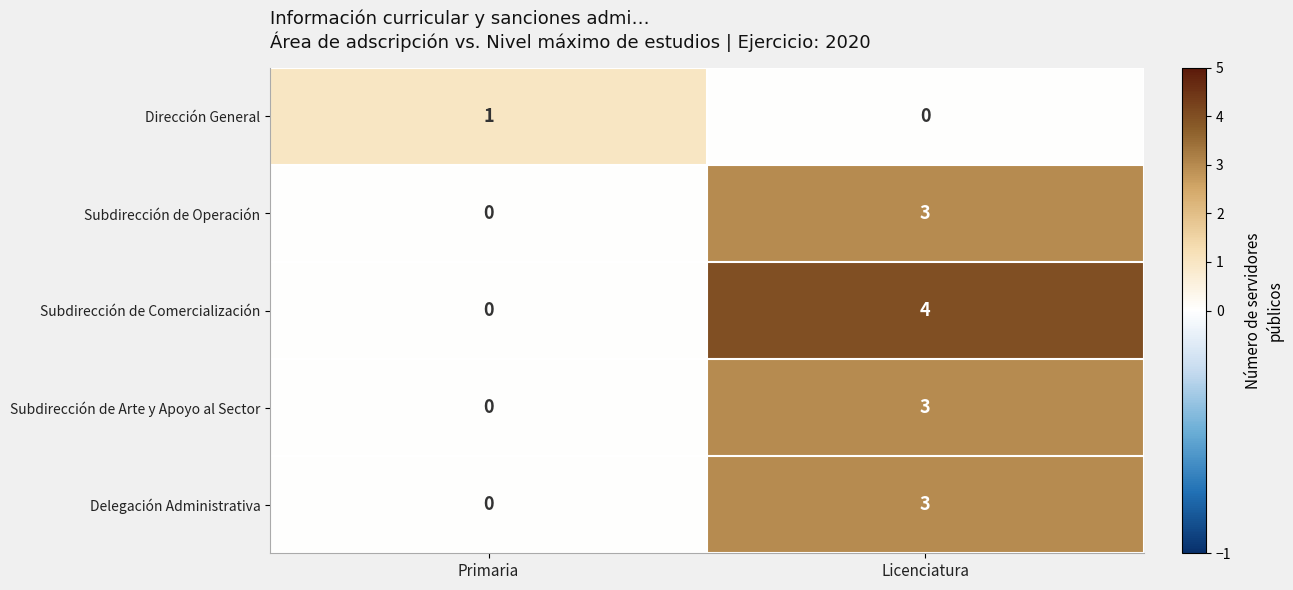

Which series has the largest range (max minus min)?

Subdirección de Comercialización